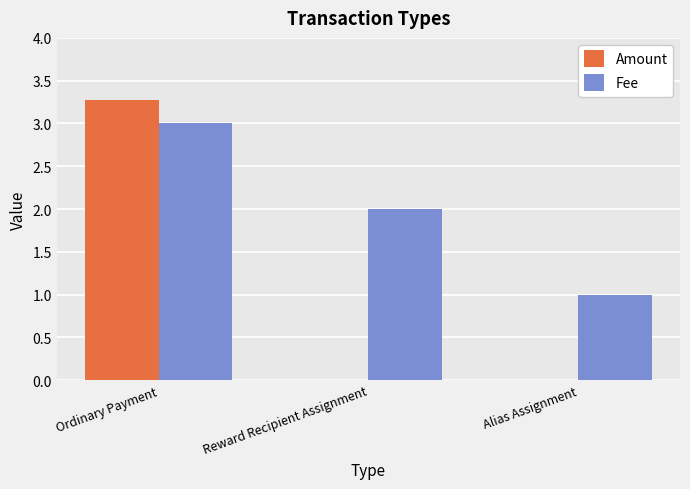

Reading left to right, list all the values displayed in this chart.

Amount: 3.3	0.0	0.0
Fee: 3.0	2.0	1.0